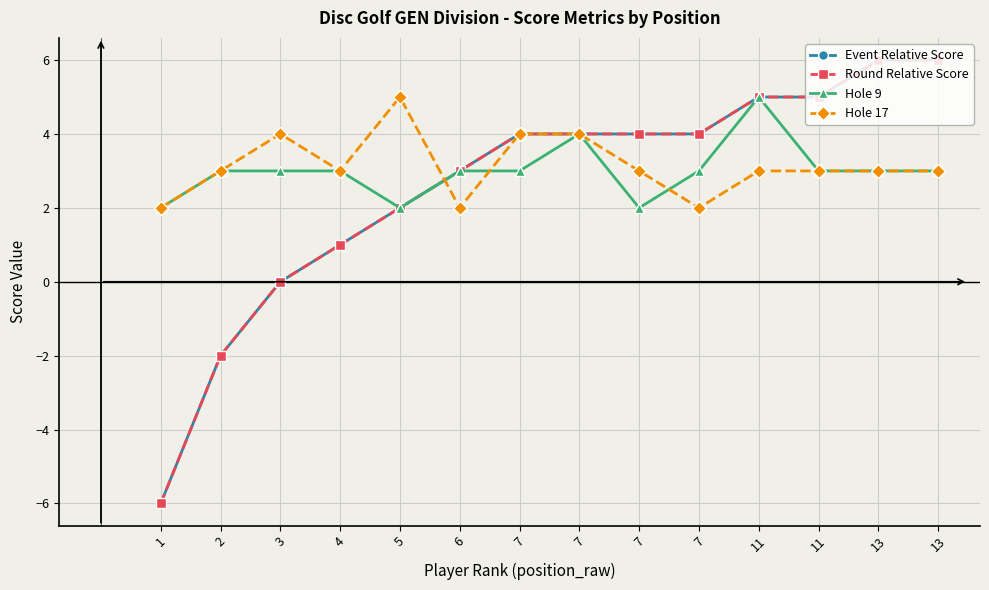

At which category is the sum across all series the highest?

11